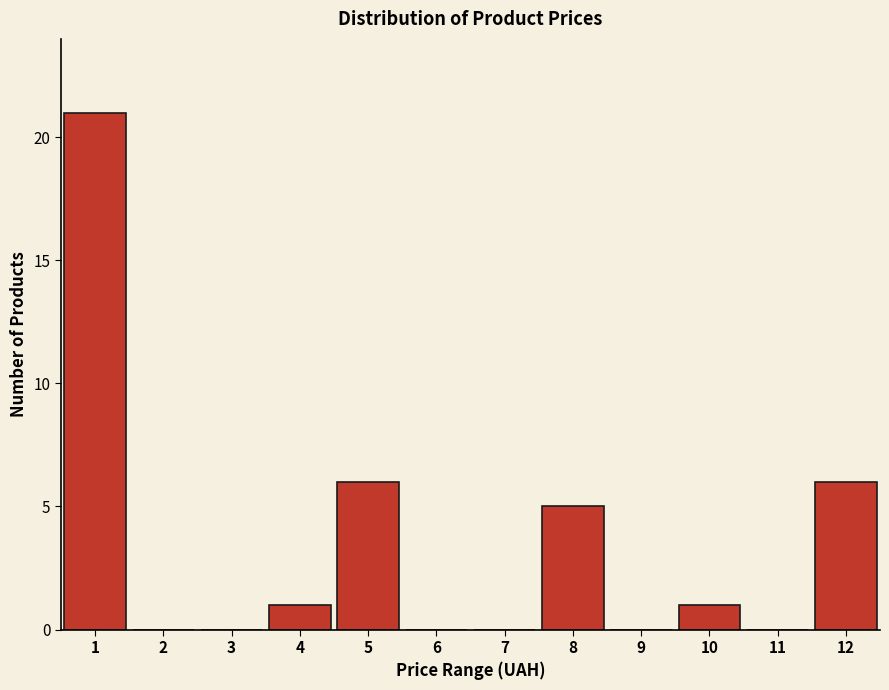

Reading left to right, extract all data points from this chart.

1=21	2=0	3=0	4=1	5=6	6=0	7=0	8=5	9=0	10=1	11=0	12=6